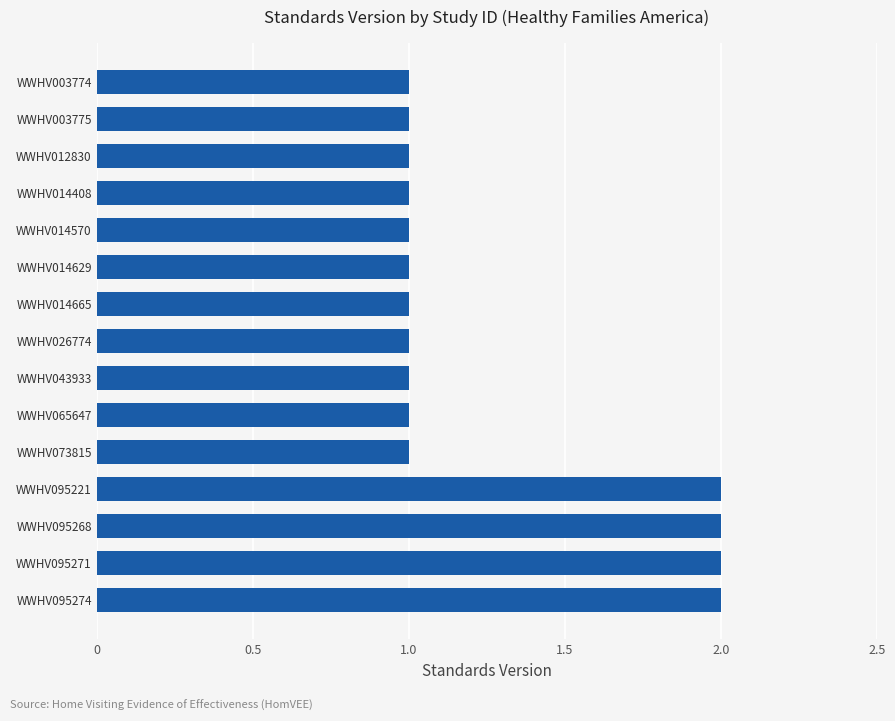

Reading bottom to top, list all the values displayed in this chart.

2	2	2	2	1	1	1	1	1	1	1	1	1	1	1